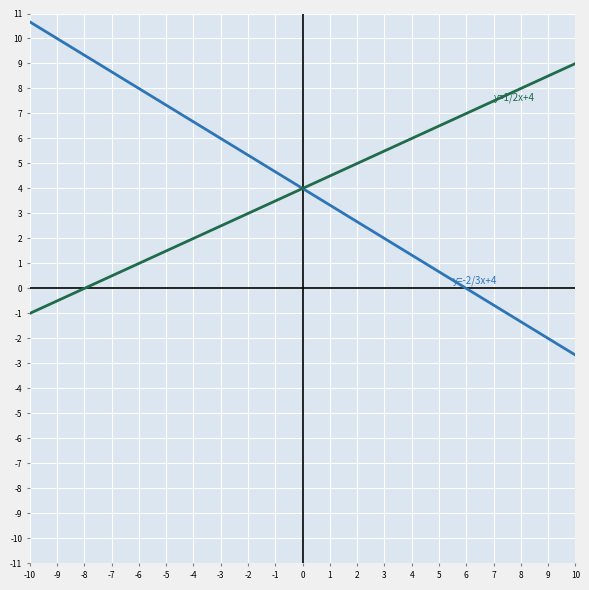

What is the maximum value shown in the chart?

10.7